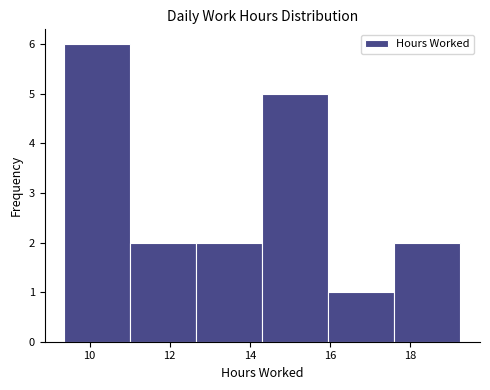

Over which range of the x-axis is the bar tallest?

9.4 to 11.0